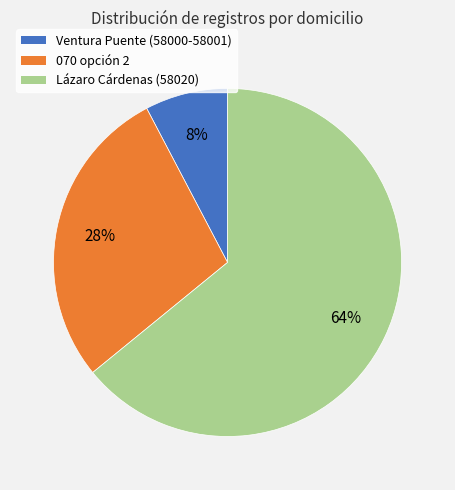

To the nearest percent, what is the difference between the largest and smallest slice percentages?

56%